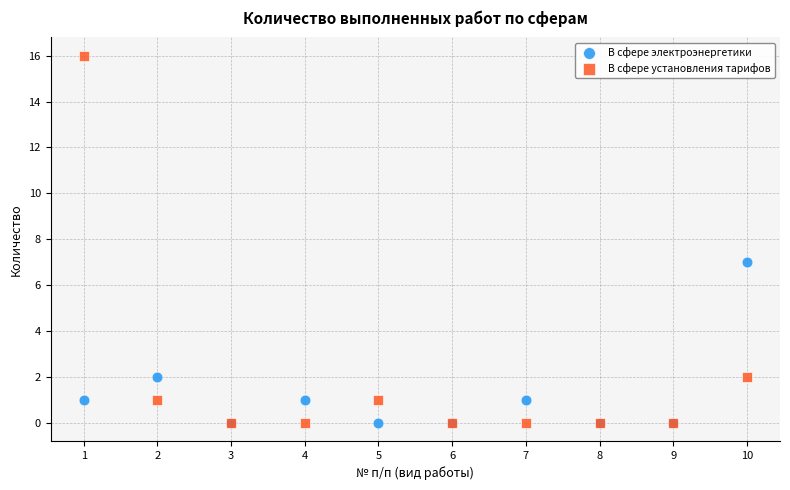

Which series contains the highest Y value?

В сфере установления тарифов